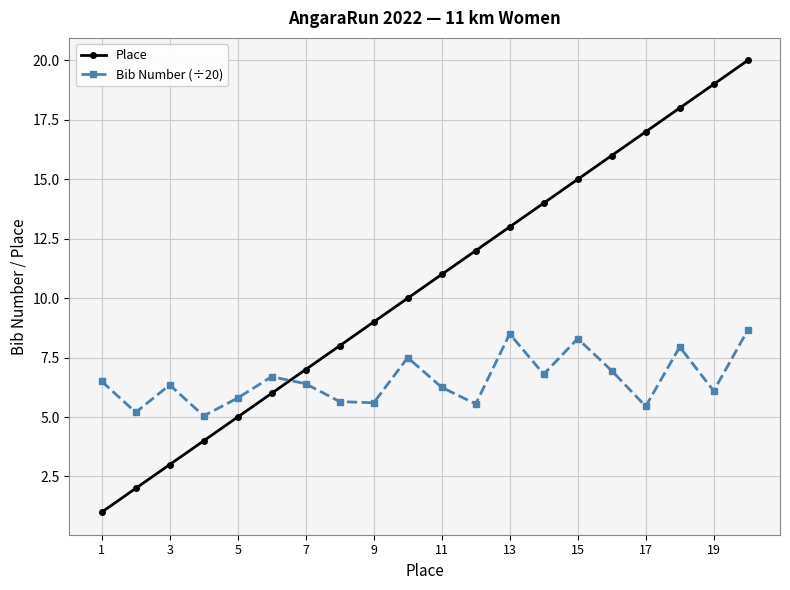

What is the highest value of the Bib Number (÷20) series?

8.7